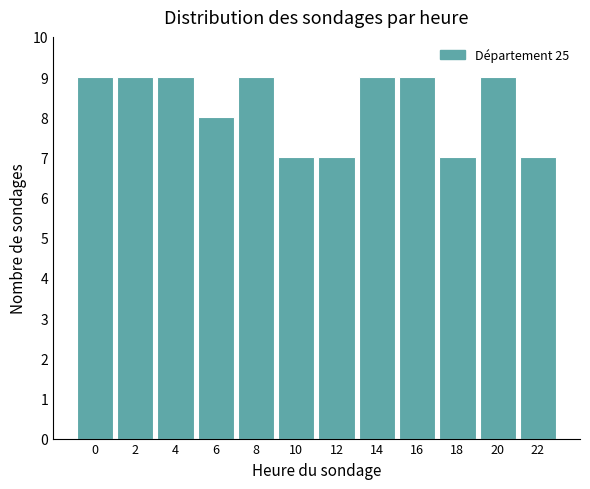

Reading right to left, transcribe all the data shown in this chart.

22=7	20=9	18=7	16=9	14=9	12=7	10=7	8=9	6=8	4=9	2=9	0=9